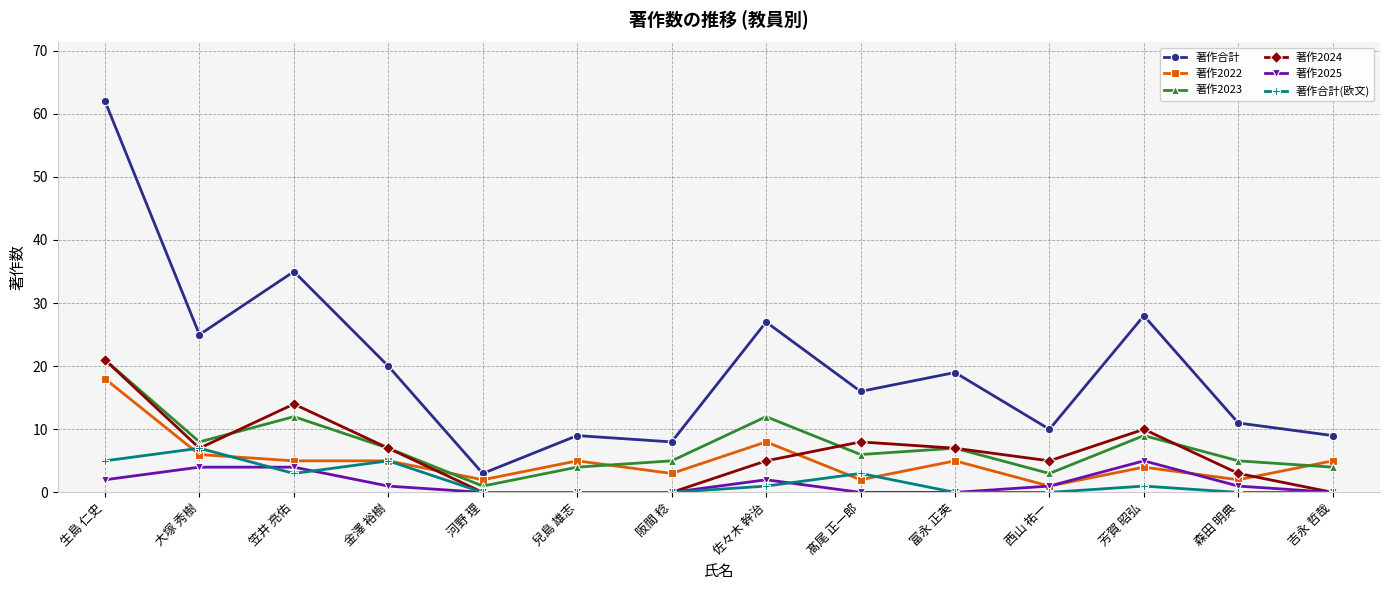

Where is the first local minimum for 著作合計?

大塚 秀樹